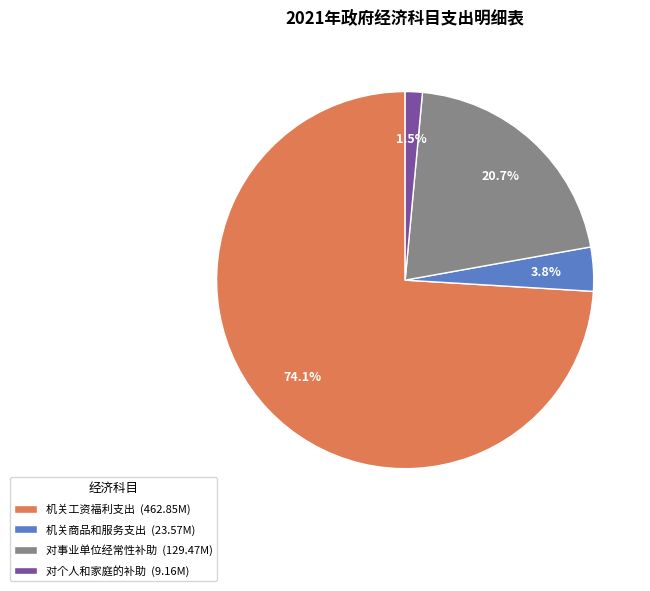

Between 机关商品和服务支出 (23.57M) and 对事业单位经常性补助 (129.47M), which is larger?

对事业单位经常性补助 (129.47M)